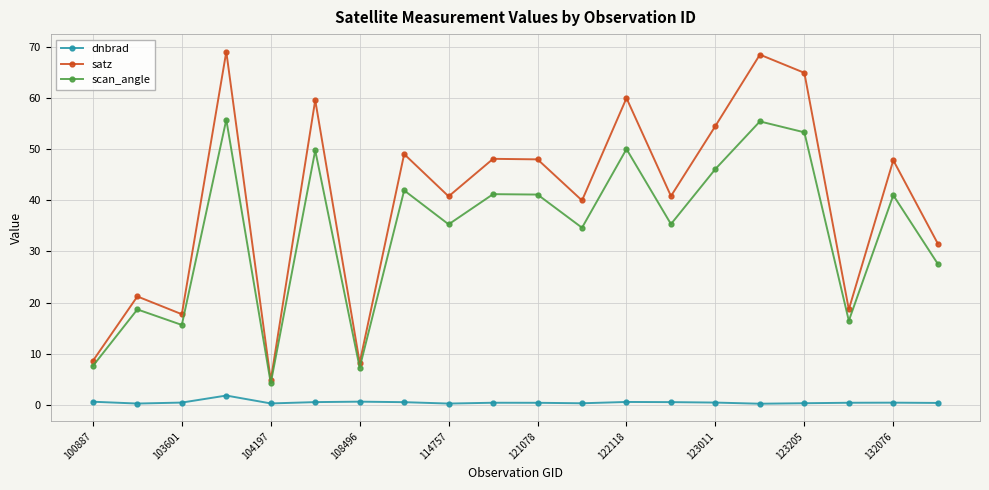

List the series in order of their overall mean, lowest first.

dnbrad, scan_angle, satz